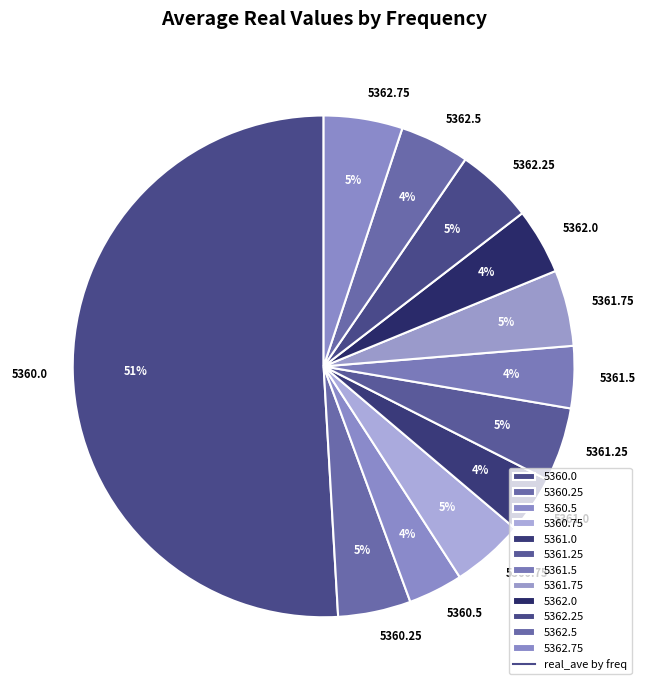

The 5360.5 slice represents 13% of the pie. True or false?

False